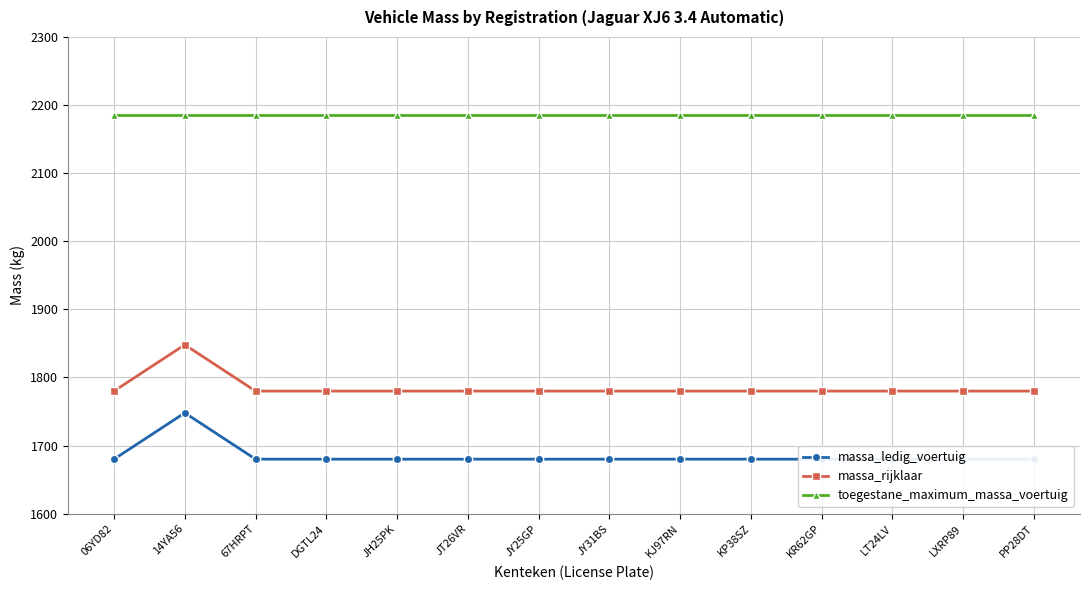

Is this an area chart (filled region under the line)?

No